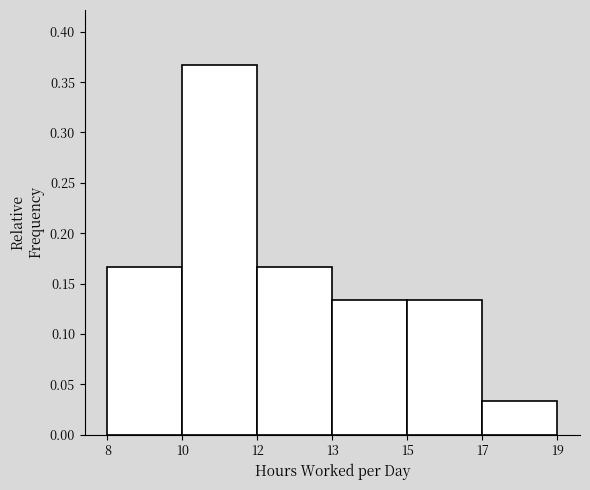

Which label corresponds to the smallest value in the chart?

17